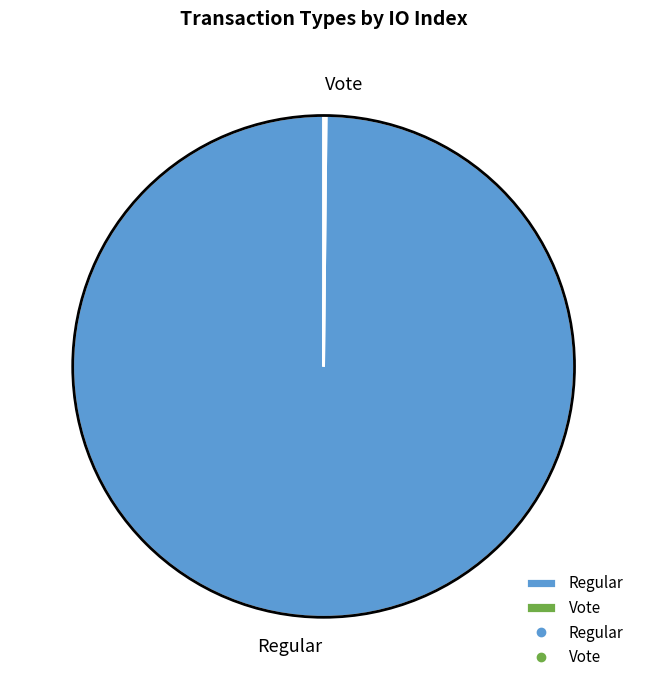

Does any single category account for the majority?

Yes